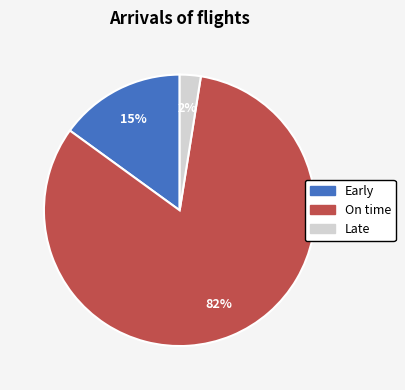

True or false: Late accounts for 2% of the total.

True